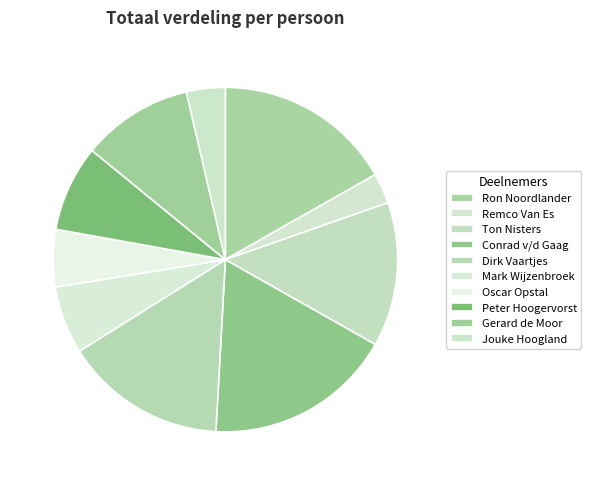

What percentage is the Mark Wijzenbroek slice, to the nearest percent?

6%